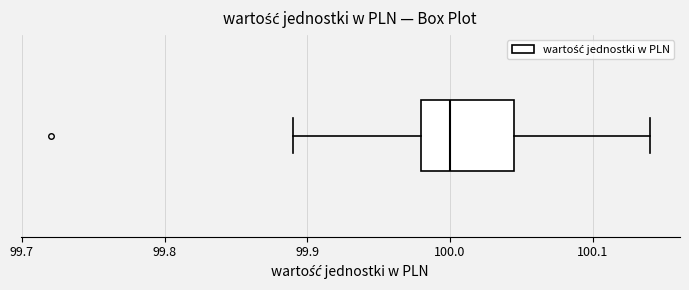

Read this box plot against the x-axis: the position of the median line, the range covered by the box, and the ends of both whiskers. The values are not printed on the chart, so give them approximately, as read against the axis.

median 100.00, box 99.98 to 100.05, whiskers 99.89 to 100.14